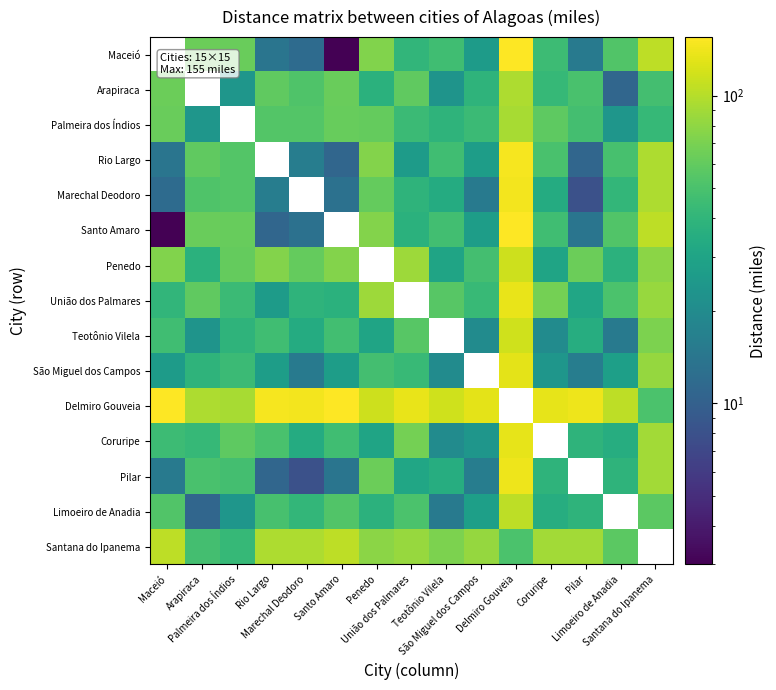

Is the value of Pilar at Coruripe greater than the value of Rio Largo at Maceió?

Yes